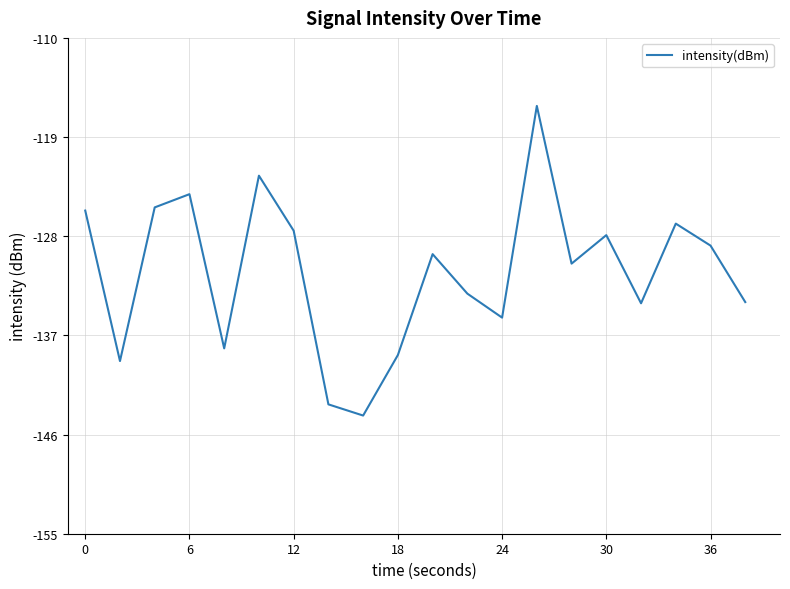

What is the sum of all values?

-2625.6